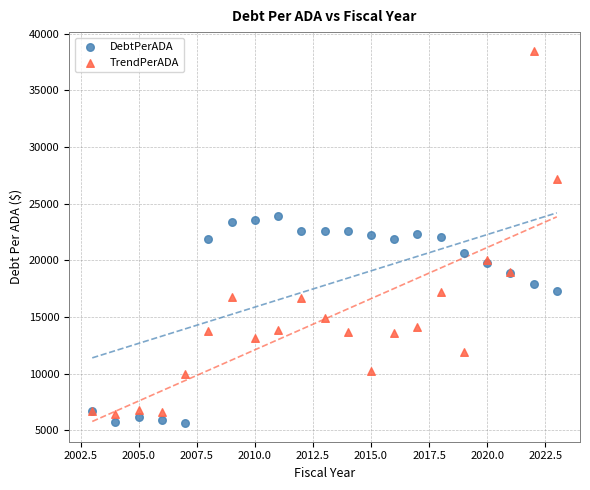

What is the X range (max minus min) for the scatter plot?

20.0